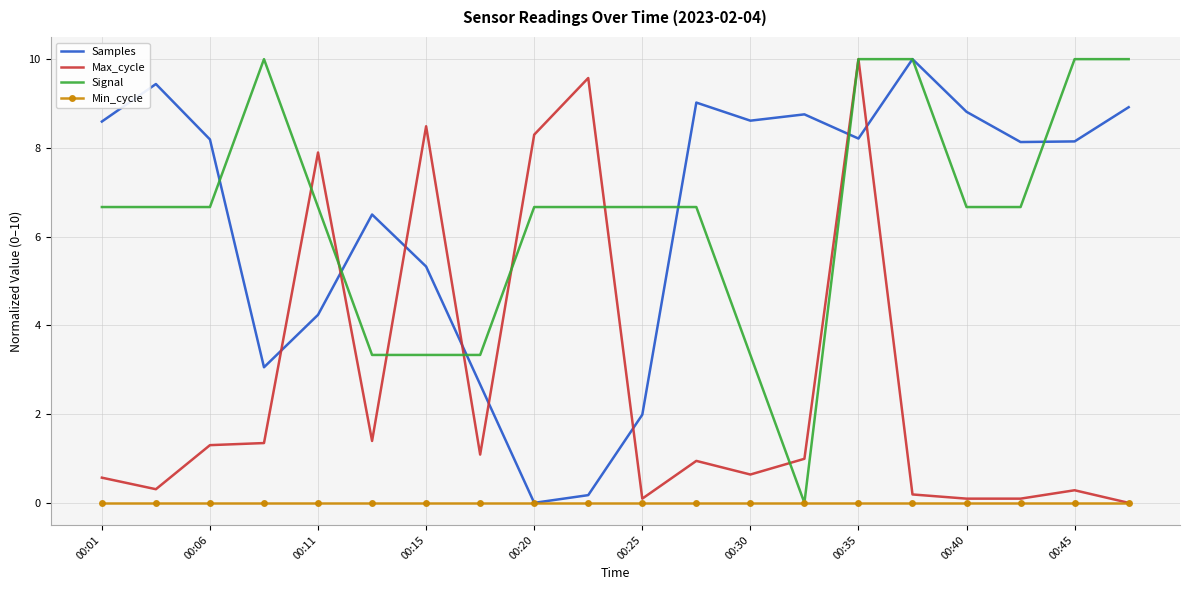

What is the maximum value shown in the chart?

10.0